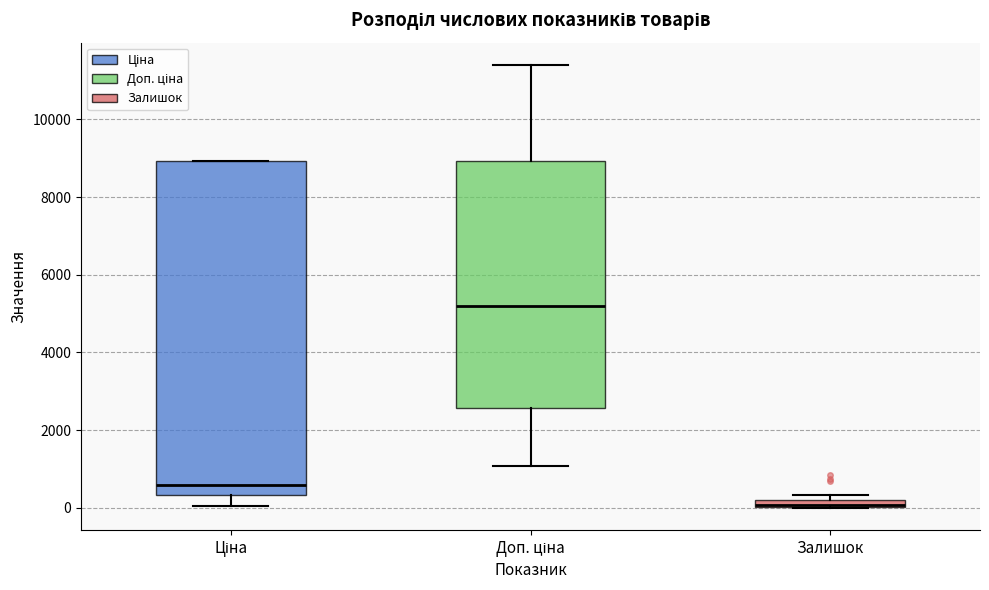

Where is the upper edge of the box for Ціна on the y-axis? The values are not printed on the chart, so give them approximately, as read against the axis.

9000